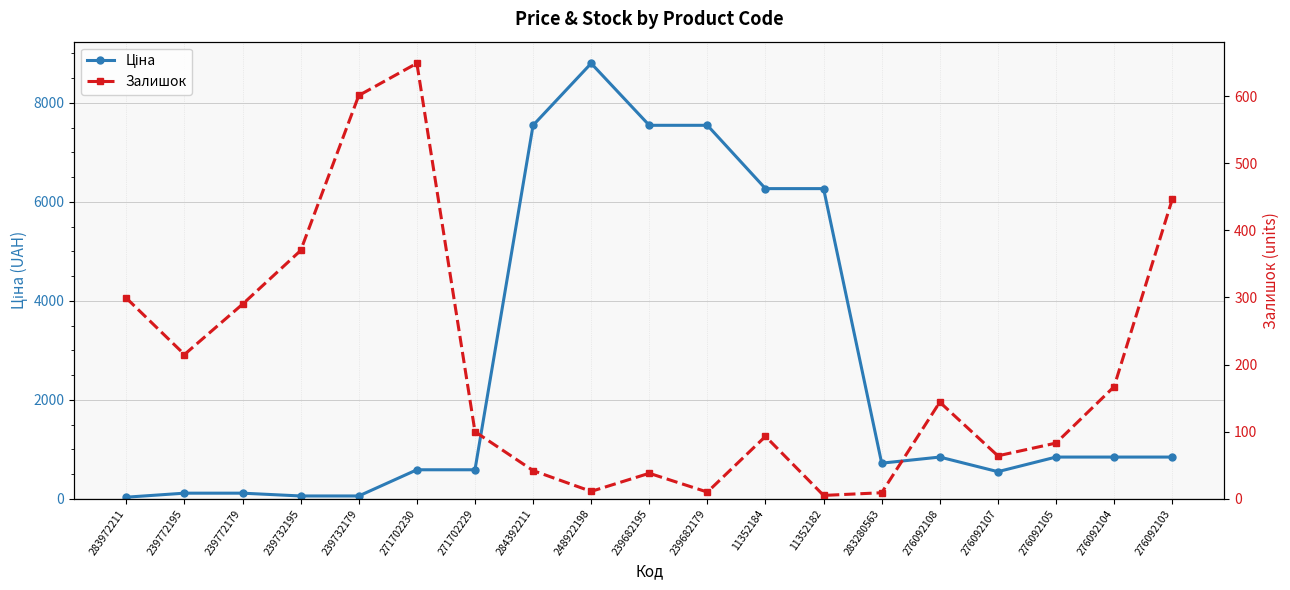

Where do Залишок and Ціна first cross each other?

271702230 and 271702229